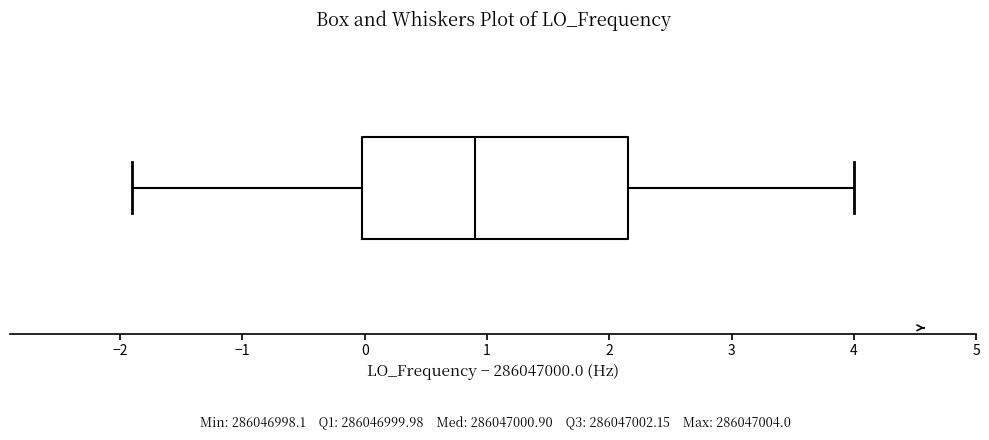

Transcribe this box plot: give where the median line is, the range the box spans, and where the two whiskers end, as read against the x-axis. The values are not printed on the chart, so give them approximately, as read against the axis.

median 0.9, box 0.0 to 2.2, whiskers -1.9 to 4.0